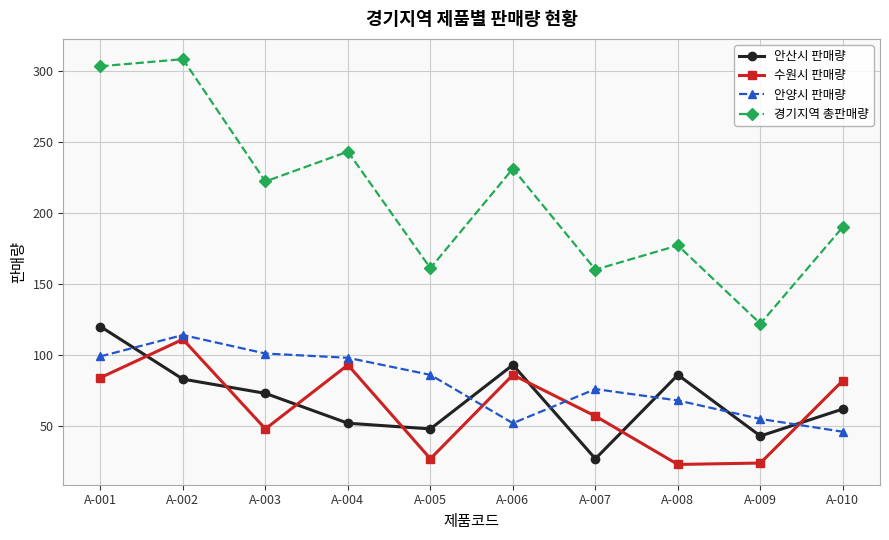

Between which two adjacent categories do 안산시 판매량 and 수원시 판매량 first intersect?

A-001 and A-002